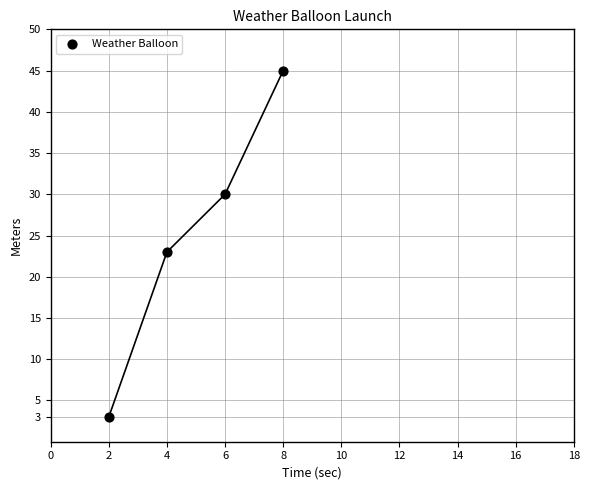

What is the average X value?

5